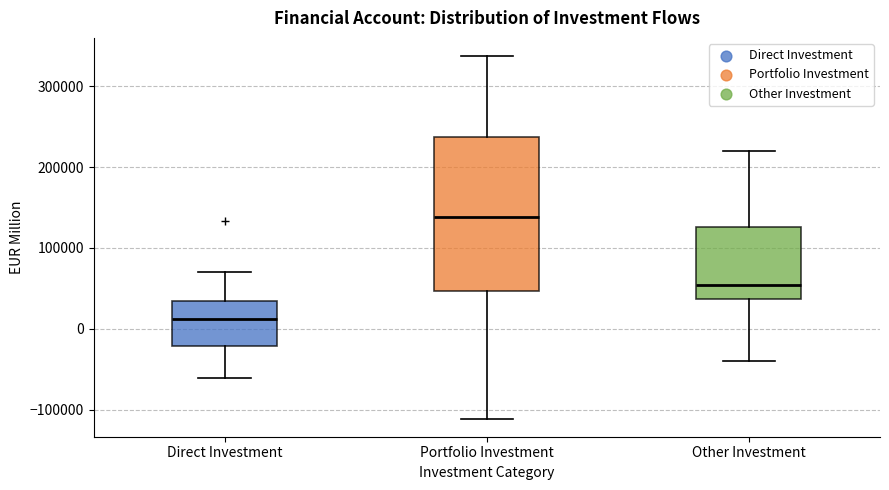

Reading left to right, transcribe this box plot: for each box, give where its median line is, the range the box spans, and where its two whiskers end, as read against the y-axis. The values are not printed on the chart, so give them approximately, as read against the axis.

Direct Investment: median 10000, box -20000 to 30000, whiskers -60000 to 70000
Portfolio Investment: median 140000, box 50000 to 240000, whiskers -110000 to 340000
Other Investment: median 50000, box 40000 to 130000, whiskers -40000 to 220000